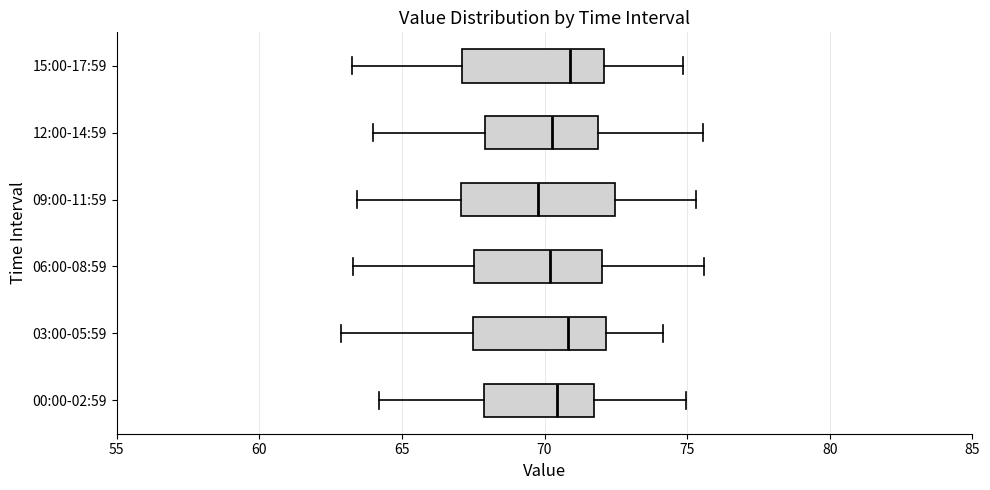

Reading bottom to top, read every box against the x-axis: the position of its median line, the range the box covers, and the ends of its whiskers. The values are not printed on the chart, so give them approximately, as read against the axis.

00:00-02:59: median 70.5, box 68.0 to 71.5, whiskers 64.0 to 75.0
03:00-05:59: median 71.0, box 67.5 to 72.0, whiskers 63.0 to 74.0
06:00-08:59: median 70.0, box 67.5 to 72.0, whiskers 63.5 to 75.5
09:00-11:59: median 70.0, box 67.0 to 72.5, whiskers 63.5 to 75.5
12:00-14:59: median 70.5, box 68.0 to 72.0, whiskers 64.0 to 75.5
15:00-17:59: median 71.0, box 67.0 to 72.0, whiskers 63.0 to 75.0